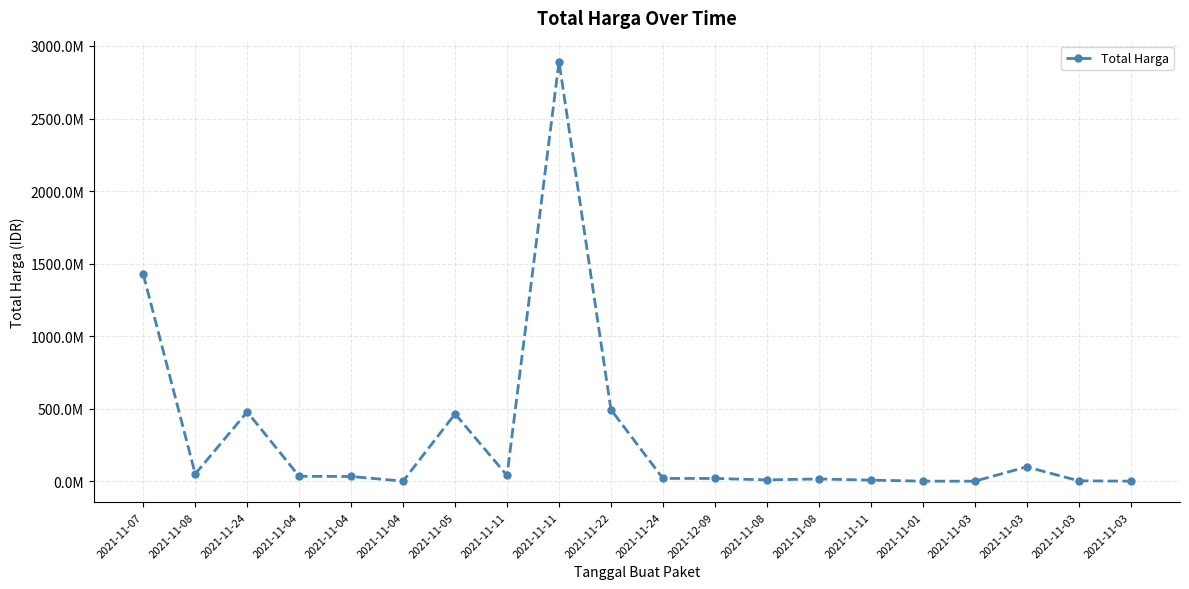

True or false: there are more than 0 points higher than both neighbors.

True